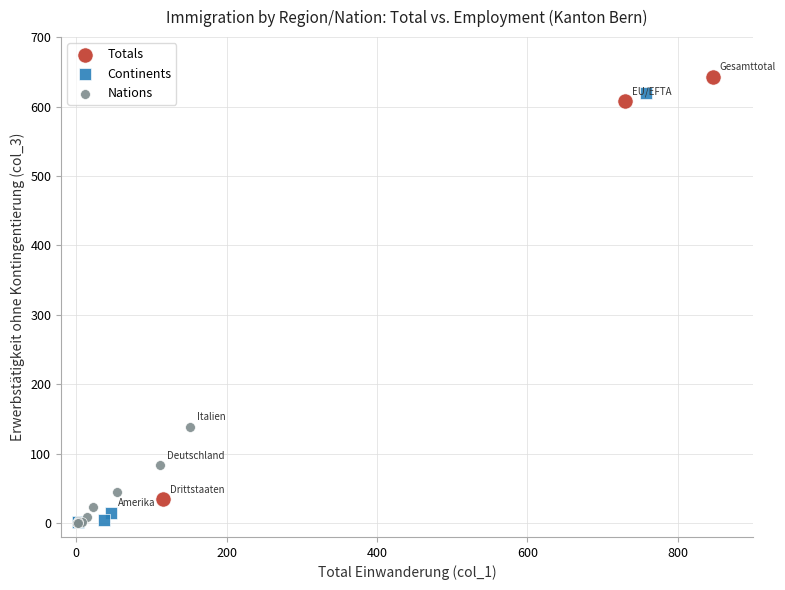

Which series reaches the maximum Y coordinate?

Totals